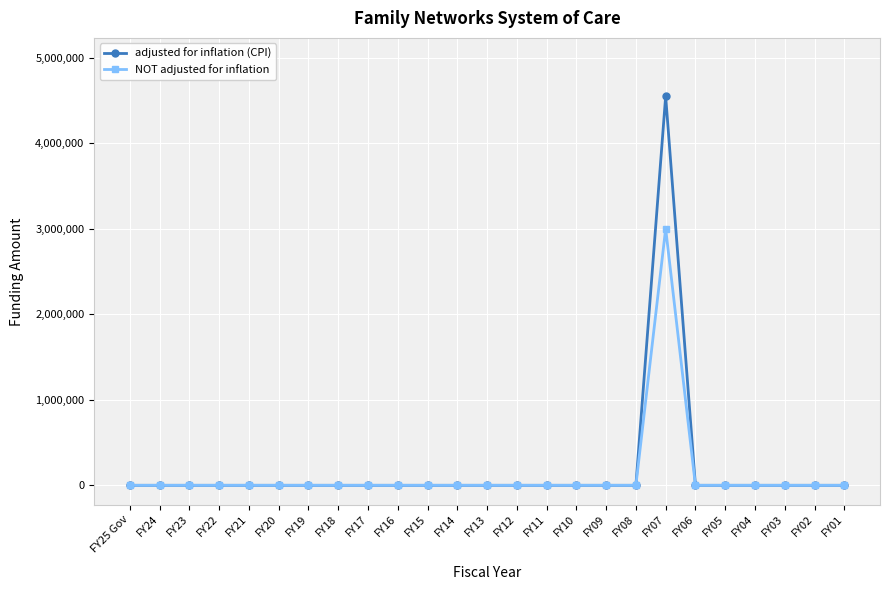

True or false: NOT adjusted for inflation has a value of 1916103 at FY25 Gov.

False